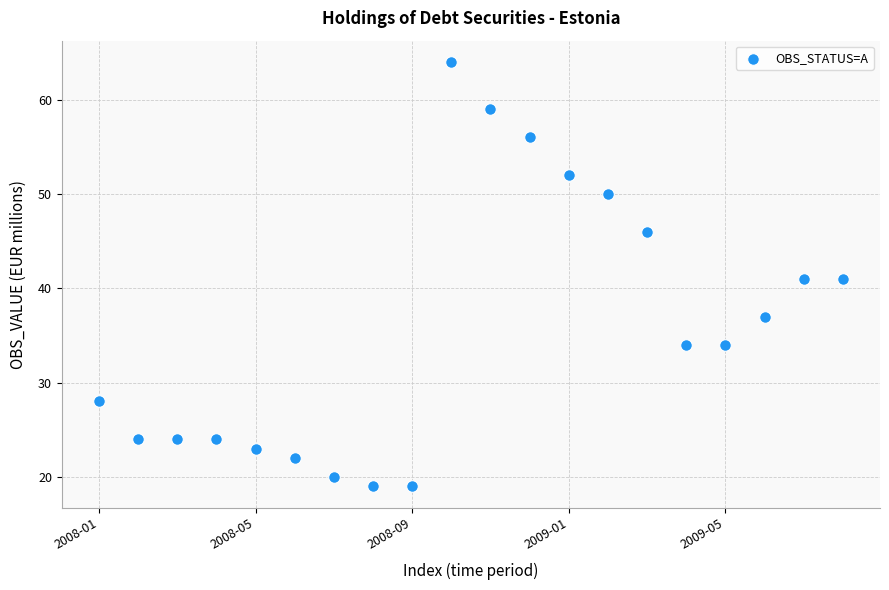

What is the range of Y values (max minus min)?

45